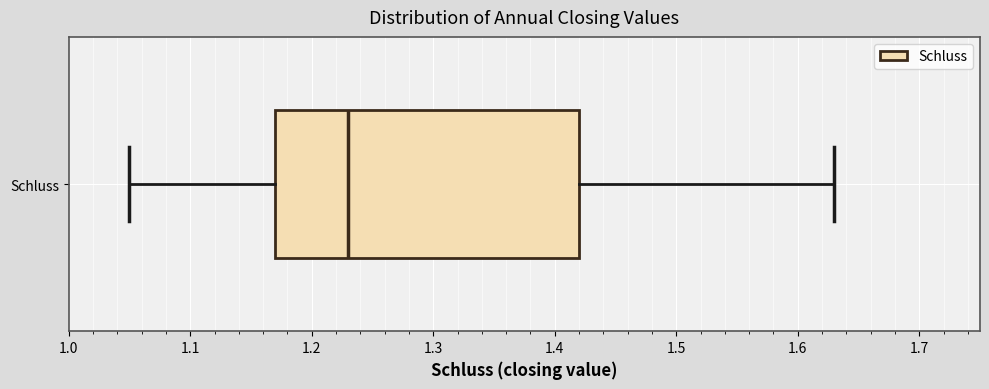

Where is the right edge of the box for Schluss on the x-axis? The values are not printed on the chart, so give them approximately, as read against the axis.

1.42